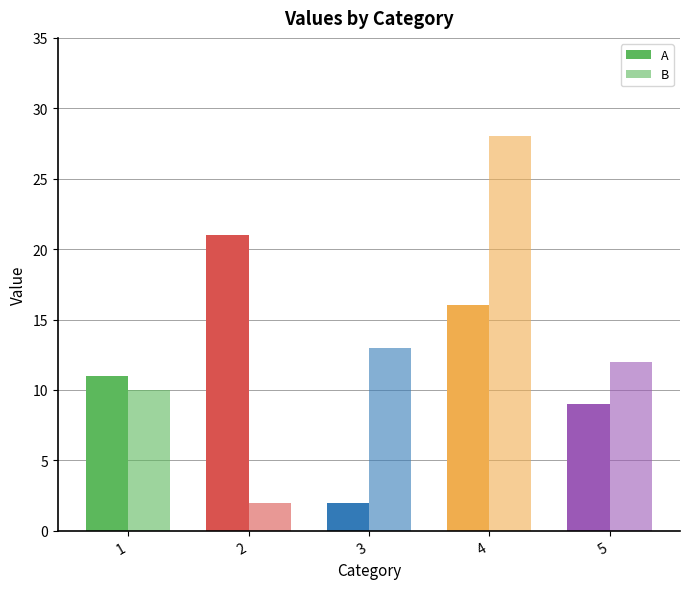

Is the value of A at 2 greater than the value of B at 1?

Yes